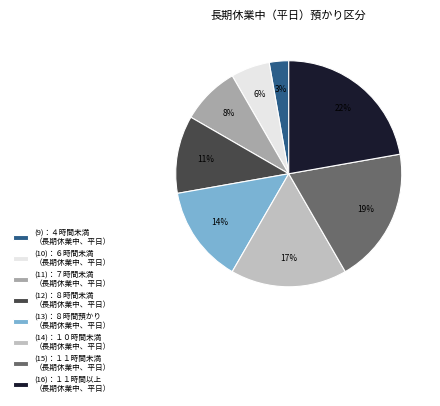

The (16)：１１時間以上 （長期休業中、平日） slice represents 22% of the pie. True or false?

True